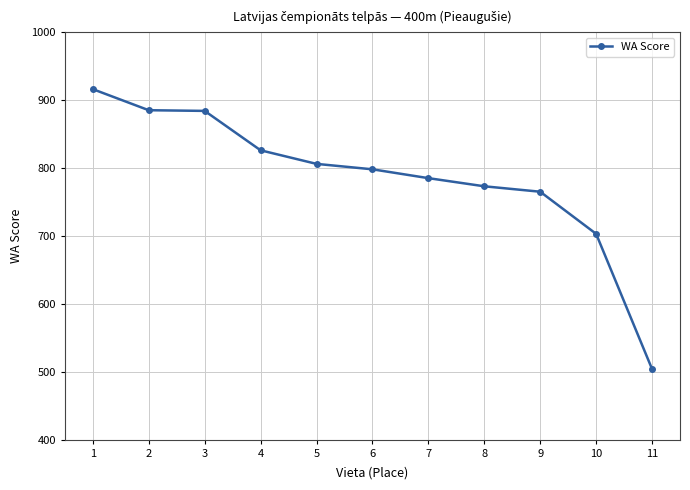

True or false: there are more than 2 points higher than both neighbors.

False